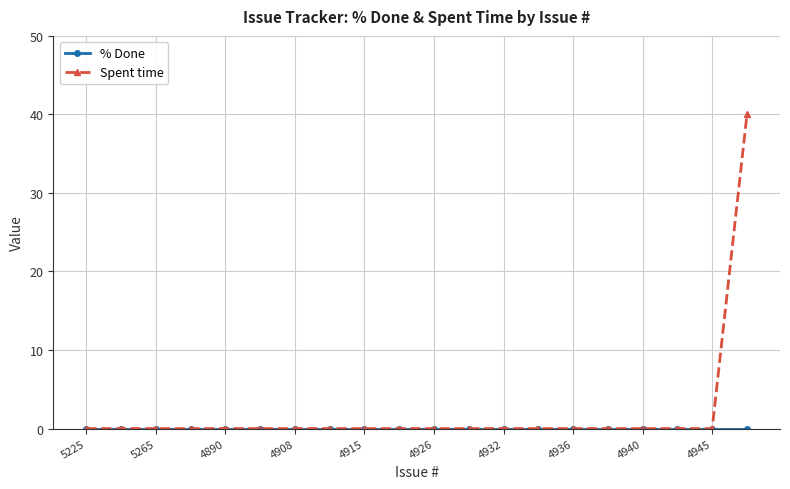

Does the chart have visible grid lines?

Yes